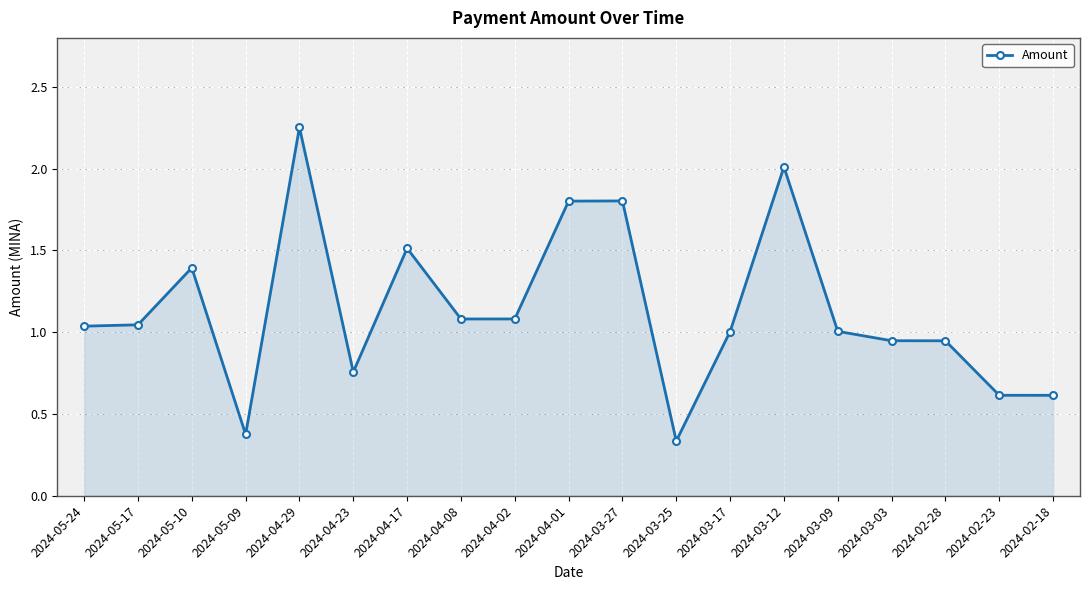

What is the difference between the maximum and minimum values?

1.9